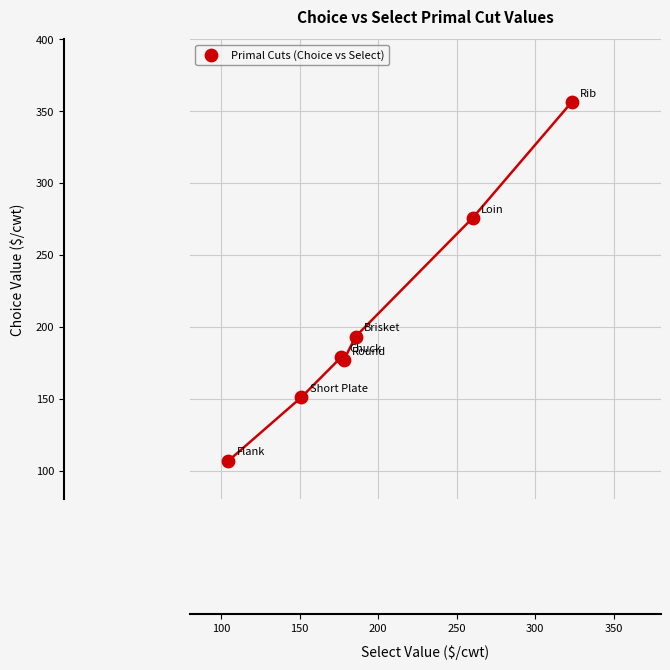

What Y value in the scatter plot is closest to 231?

193.3